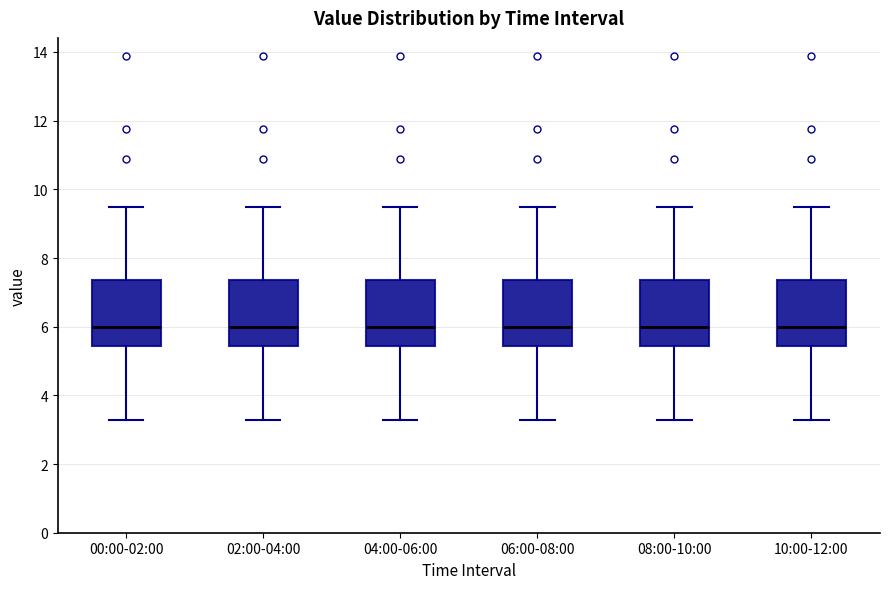

Reading left to right, transcribe this box plot: for each box, give where its median line is, the range the box spans, and where its two whiskers end, as read against the y-axis. The values are not printed on the chart, so give them approximately, as read against the axis.

00:00-02:00: median 6.0, box 5.4 to 7.4, whiskers 3.2 to 9.4
02:00-04:00: median 6.0, box 5.4 to 7.4, whiskers 3.2 to 9.4
04:00-06:00: median 6.0, box 5.4 to 7.4, whiskers 3.2 to 9.4
06:00-08:00: median 6.0, box 5.4 to 7.4, whiskers 3.2 to 9.4
08:00-10:00: median 6.0, box 5.4 to 7.4, whiskers 3.2 to 9.4
10:00-12:00: median 6.0, box 5.4 to 7.4, whiskers 3.2 to 9.4